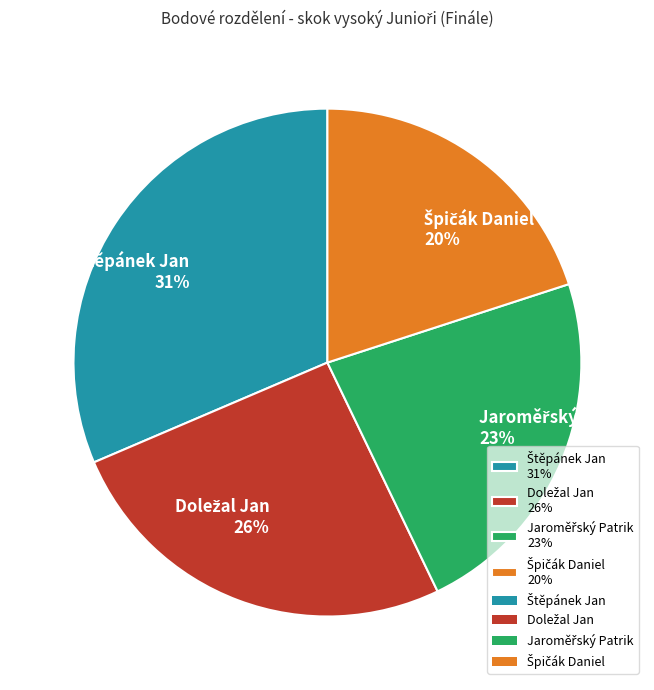

How many slices are in this pie chart?

4